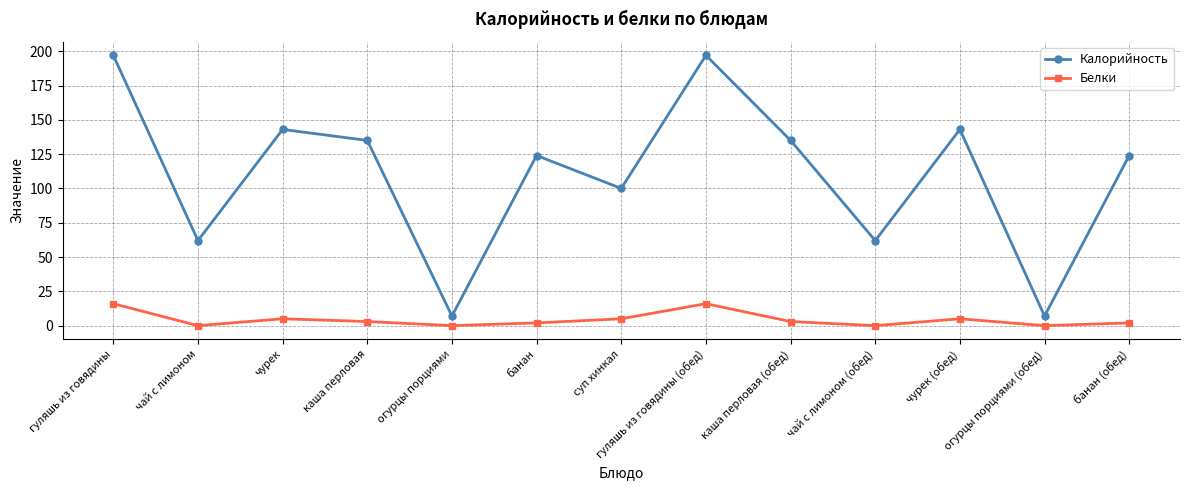

True or false: Белки has a value of 2 at банан.

True